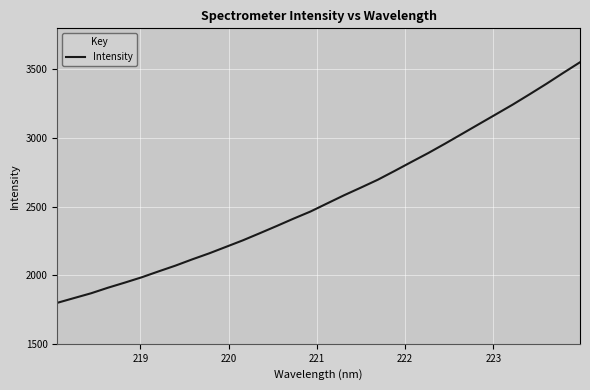

What is the minimum value shown in the chart?

1798.7